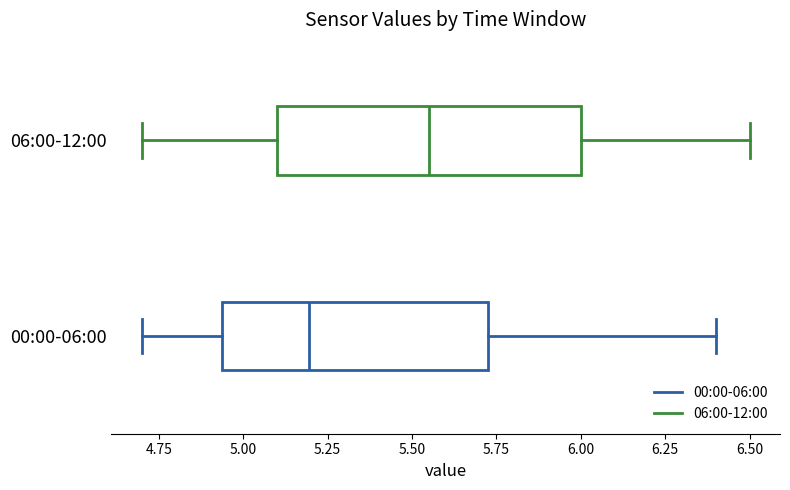

Reading bottom to top, transcribe this box plot: for each box, give where its median line is, the range the box spans, and where its two whiskers end, as read against the x-axis. The values are not printed on the chart, so give them approximately, as read against the axis.

00:00-06:00: median 5.20, box 4.95 to 5.75, whiskers 4.70 to 6.40
06:00-12:00: median 5.55, box 5.10 to 6.00, whiskers 4.70 to 6.50